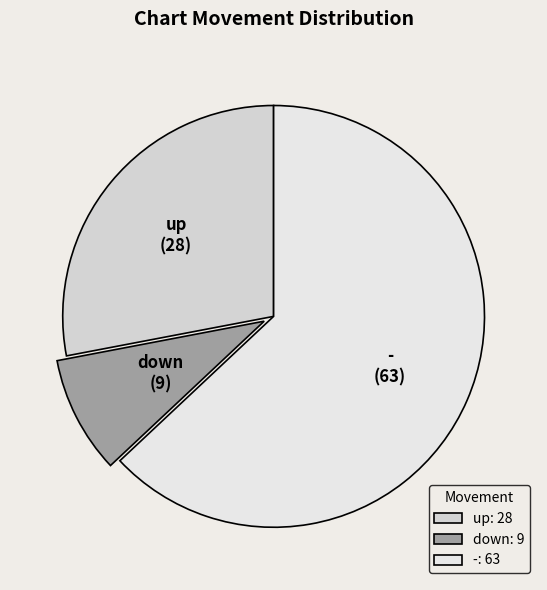

Does - represent more than half of the total?

Yes